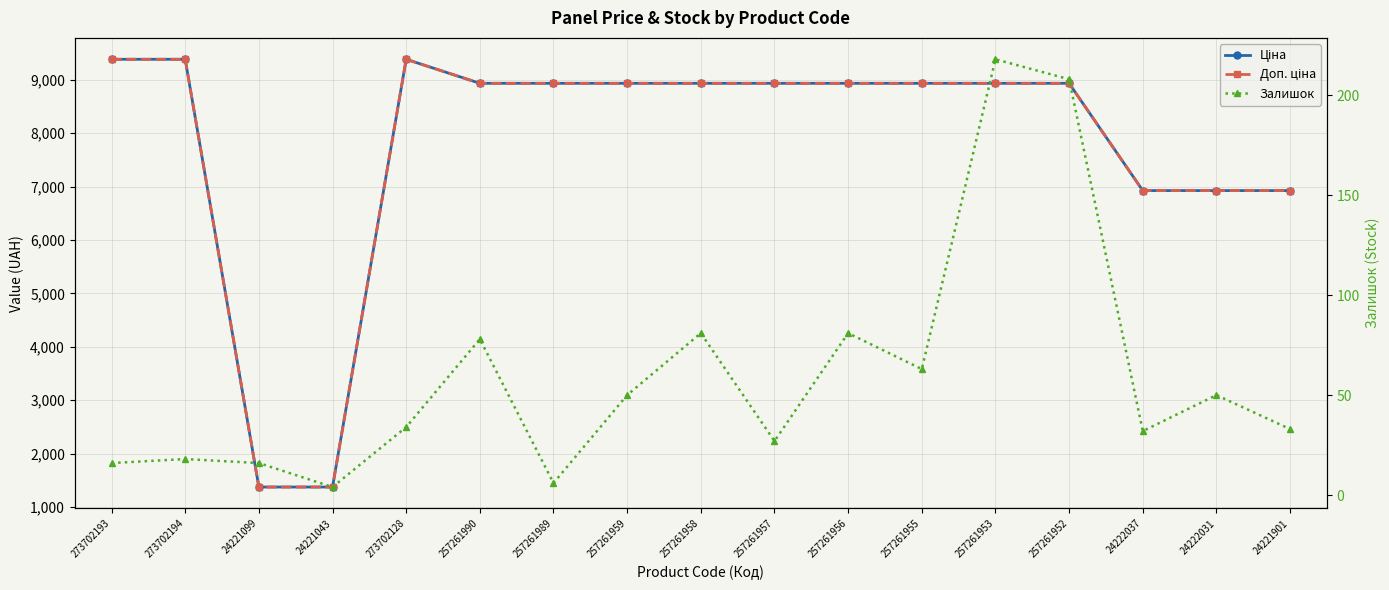

Does the chart display data point markers on the line(s)?

Yes